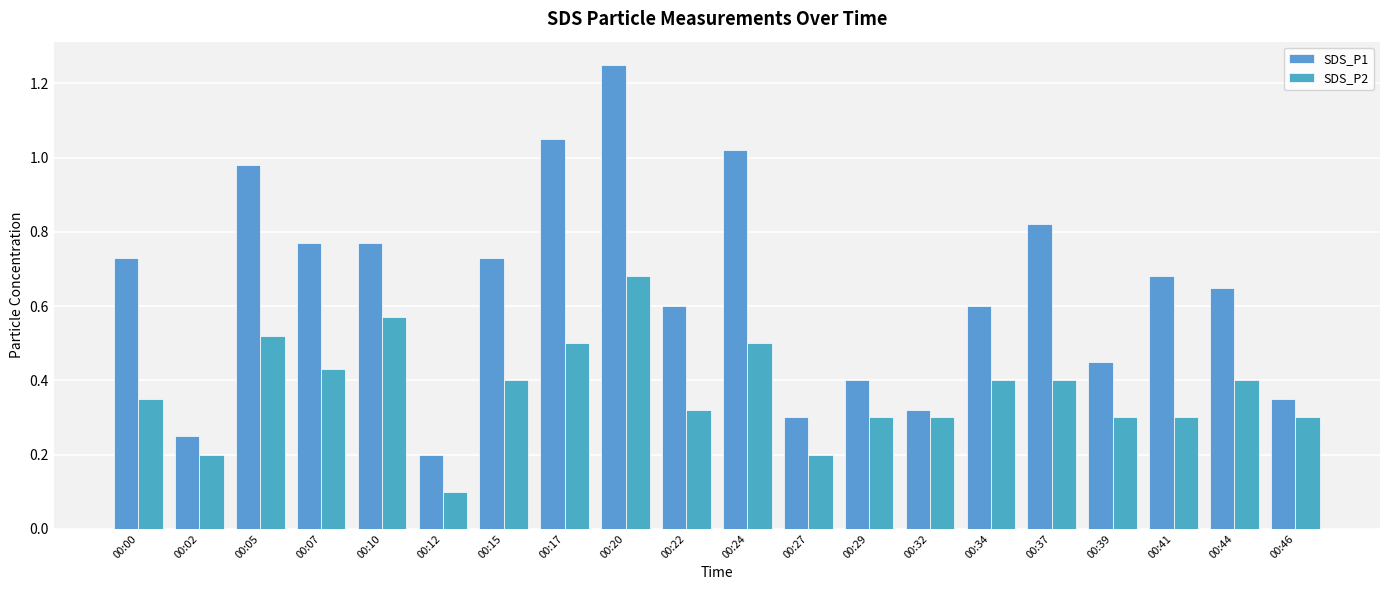

What is the sum of the SDS_P2 values at 00:00 and 00:22?

0.7